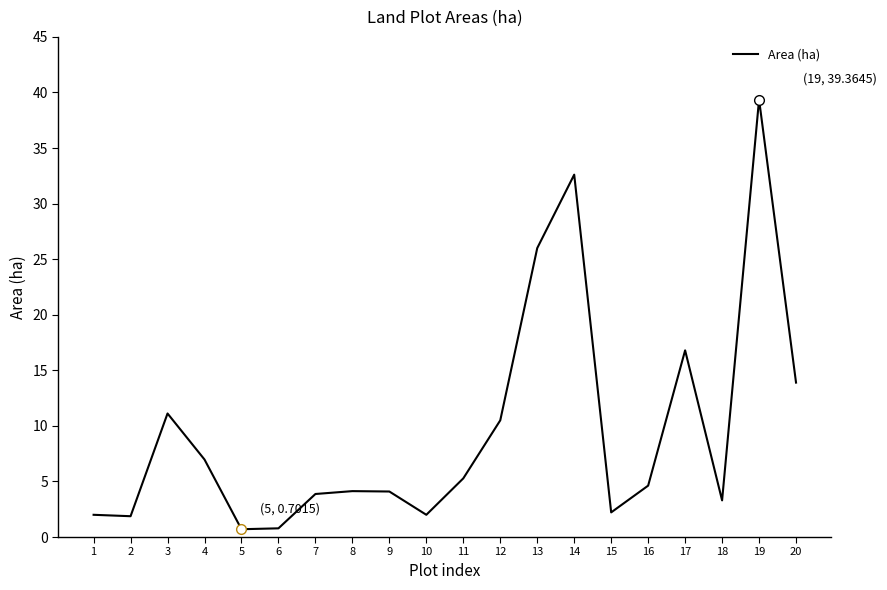

Approximately how many times larger is the value at 9 compared to 4?

0.6